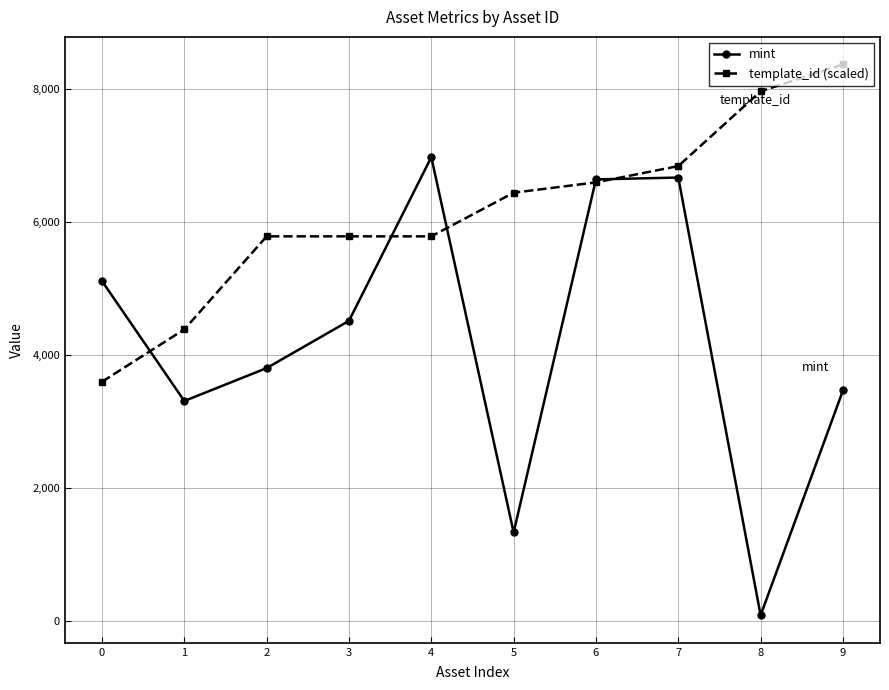

Is it true that mint equals 3276.1 at 7?

False